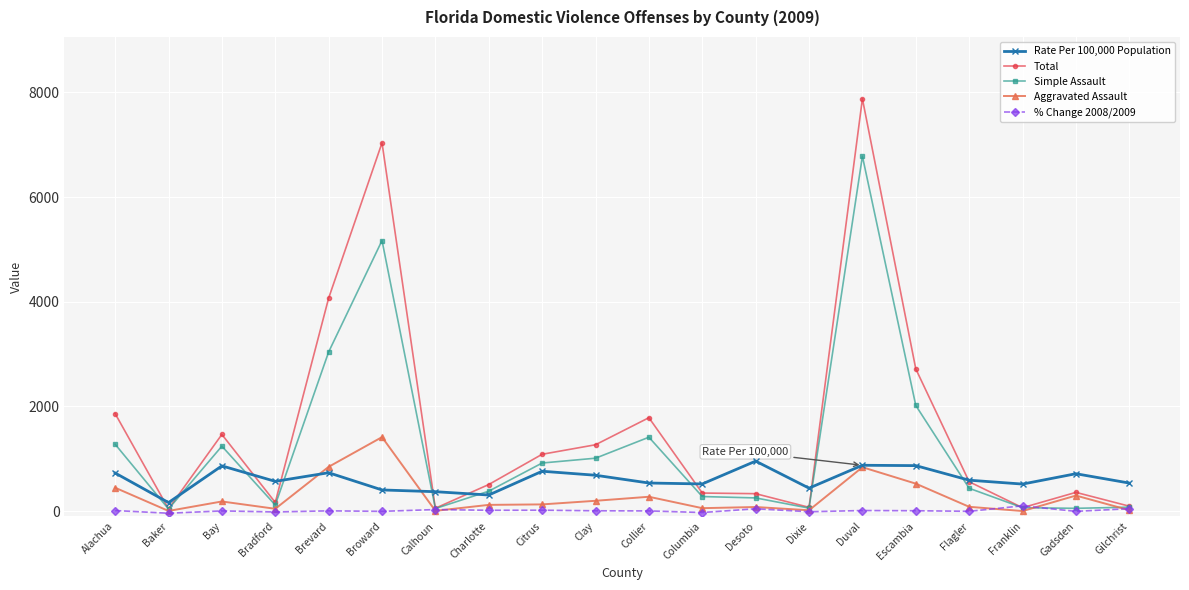

At which label does Simple Assault reach its peak?

Duval